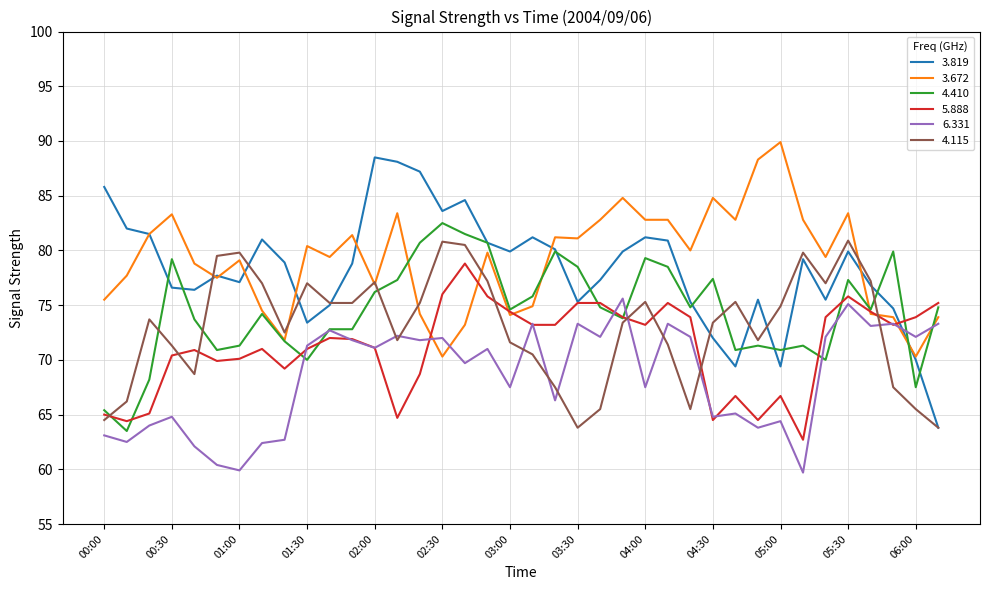

What is the highest value of the 3.819 series?

88.5